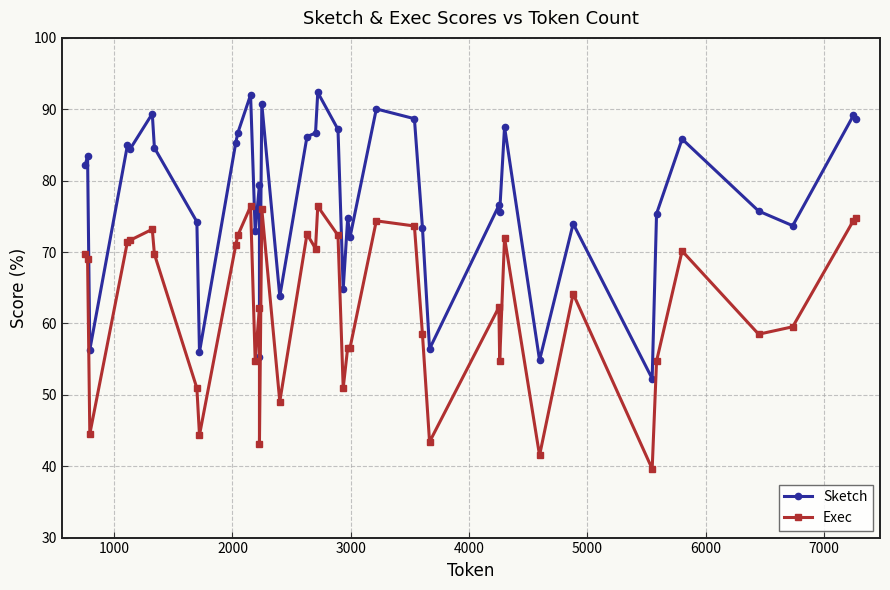

Is this an area chart (filled region under the line)?

No